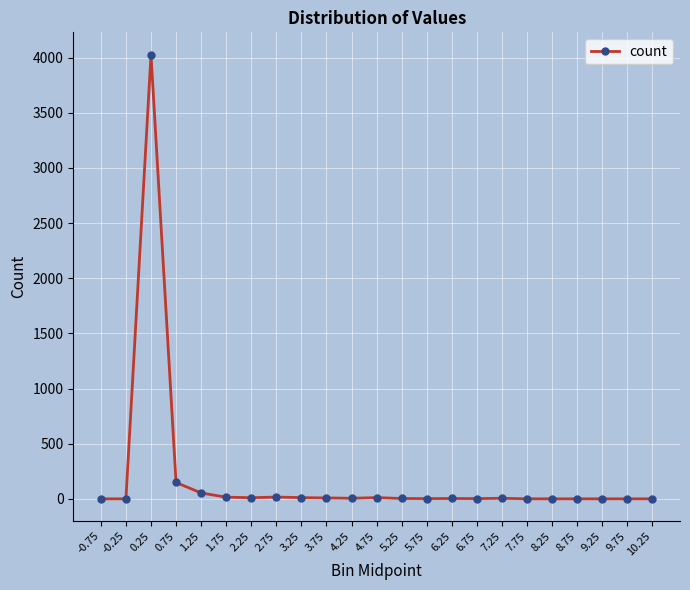

What is the difference between the maximum and second lowest values?

4028